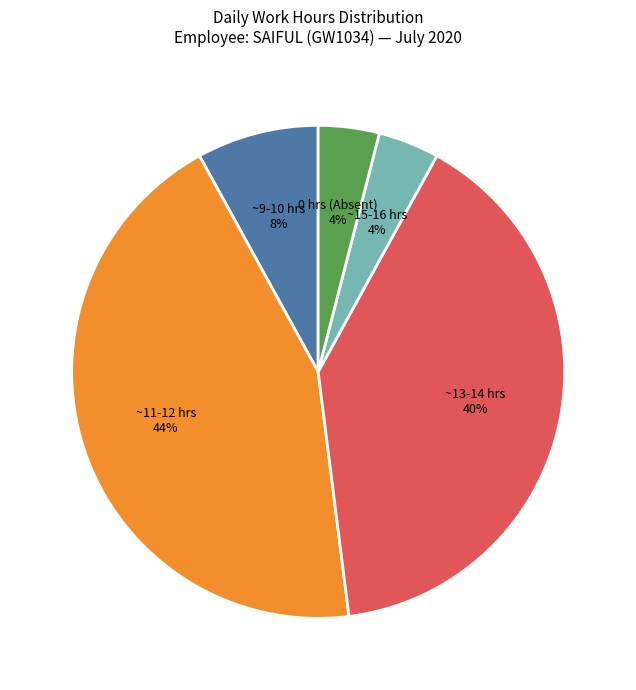

To the nearest percent, what is the average slice percentage?

20%